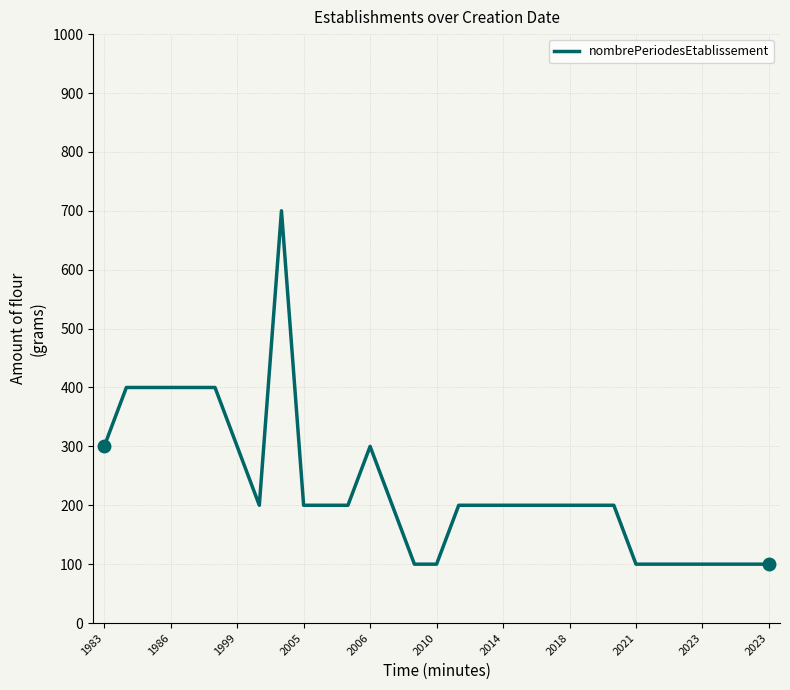

What is the maximum value shown in the chart?

700